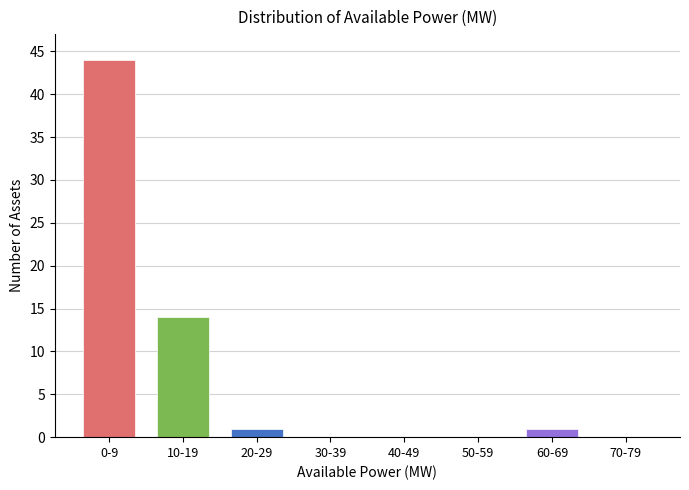

Reading right to left, extract all data points from this chart.

70-79=0	60-69=1	50-59=0	40-49=0	30-39=0	20-29=1	10-19=14	0-9=44